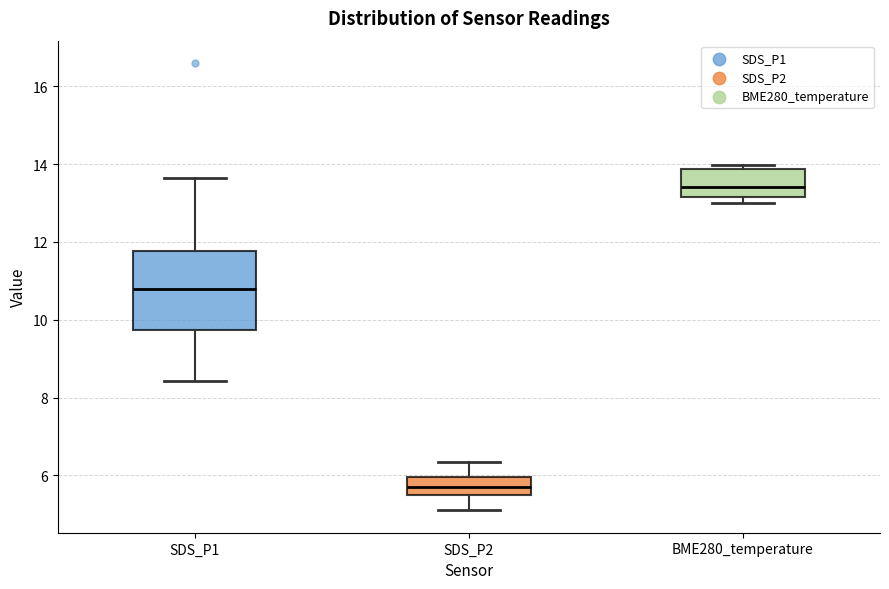

Where is the lower edge of the box for BME280_temperature on the y-axis? The values are not printed on the chart, so give them approximately, as read against the axis.

13.2